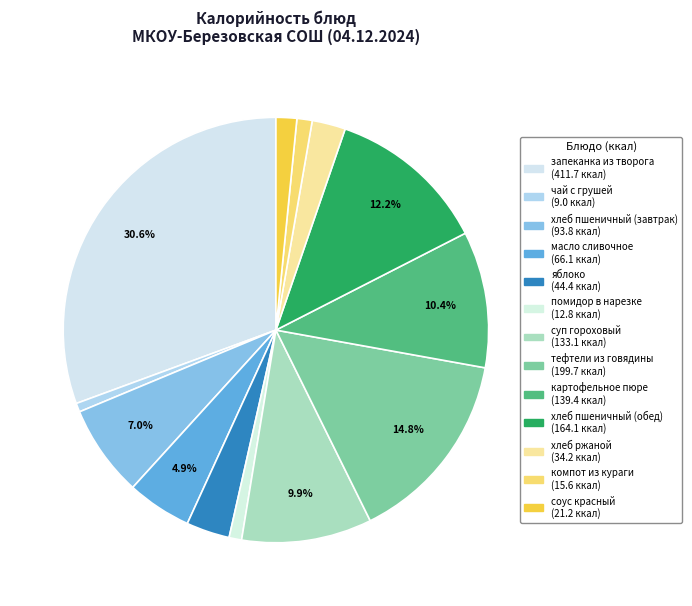

How many segments does this pie chart have?

13